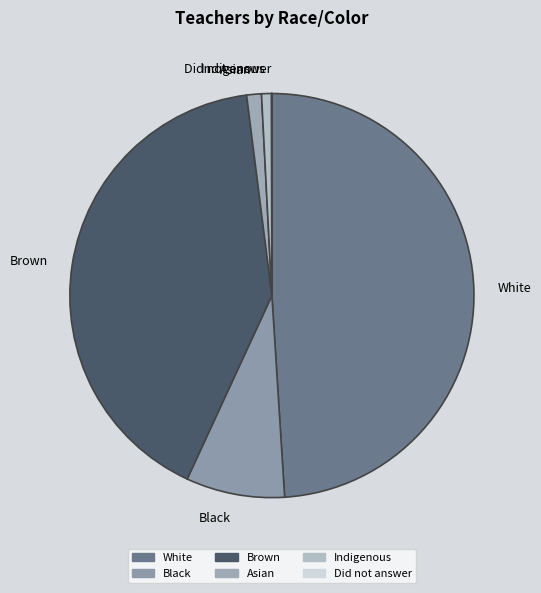

Is the sum of Black and White greater than half?

Yes